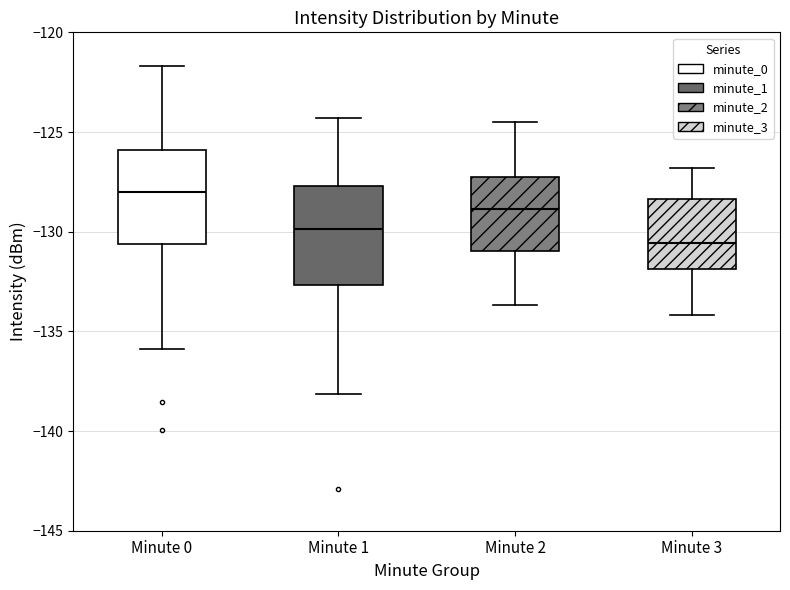

Reading left to right, transcribe this box plot: for each box, give where its median line is, the range the box spans, and where its two whiskers end, as read against the y-axis. The values are not printed on the chart, so give them approximately, as read against the axis.

Minute 0: median -128.0, box -130.5 to -126.0, whiskers -136.0 to -121.5
Minute 1: median -130.0, box -132.5 to -127.5, whiskers -138.0 to -124.5
Minute 2: median -129.0, box -131.0 to -127.0, whiskers -133.5 to -124.5
Minute 3: median -130.5, box -132.0 to -128.5, whiskers -134.0 to -127.0